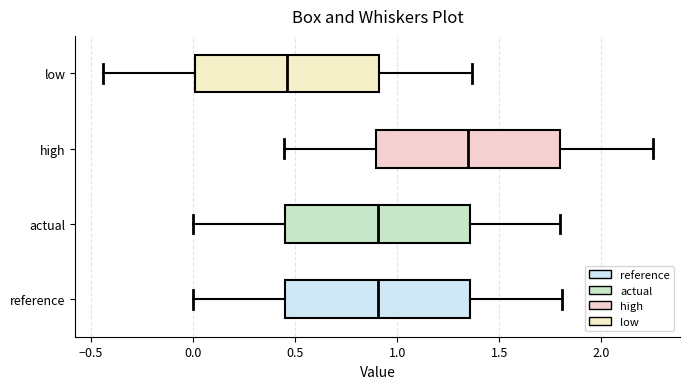

Reading bottom to top, transcribe this box plot: for each box, give where its median line is, the range the box spans, and where its two whiskers end, as read against the x-axis. The values are not printed on the chart, so give them approximately, as read against the axis.

reference: median 0.90, box 0.45 to 1.35, whiskers 0.00 to 1.80
actual: median 0.90, box 0.45 to 1.35, whiskers 0.00 to 1.80
high: median 1.35, box 0.90 to 1.80, whiskers 0.45 to 2.25
low: median 0.45, box 0.00 to 0.90, whiskers -0.45 to 1.35